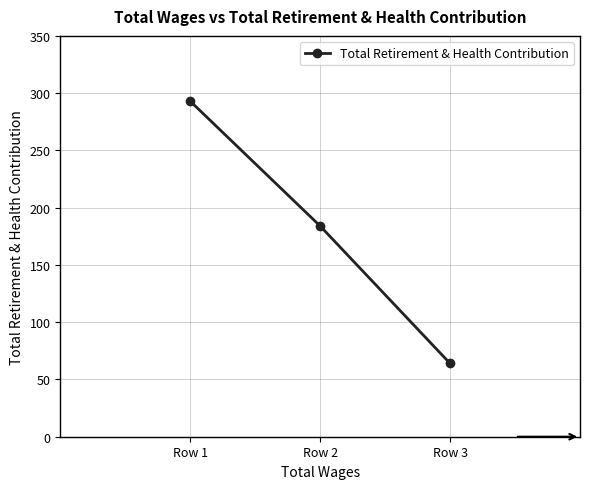

What is the change in value from Row 1 to Row 3?

-229